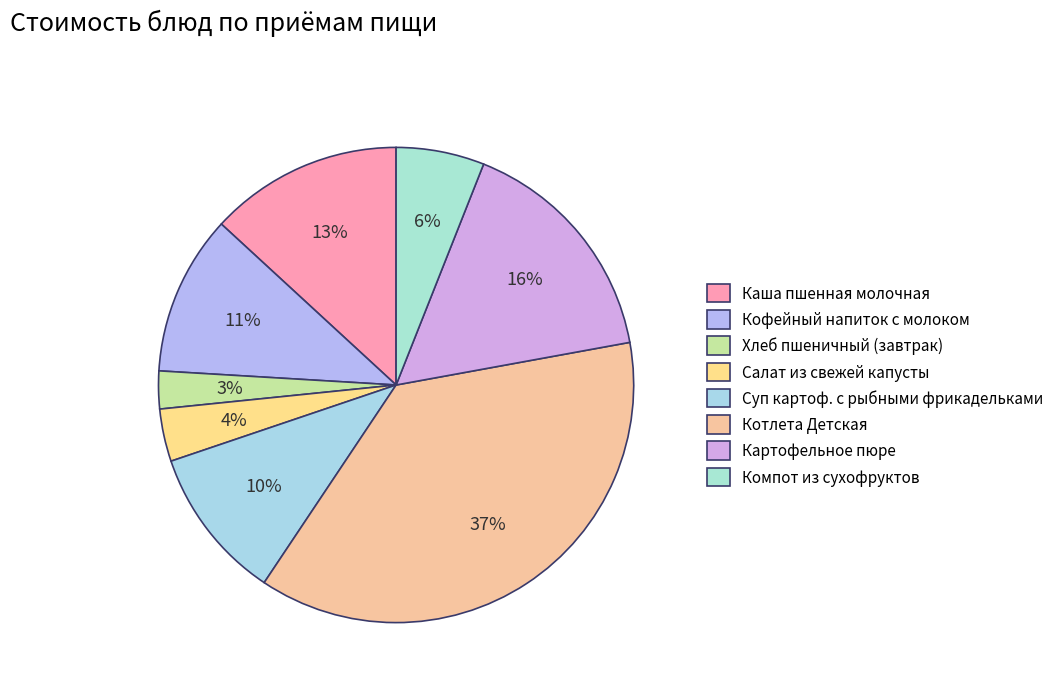

How many segments does this pie chart have?

8